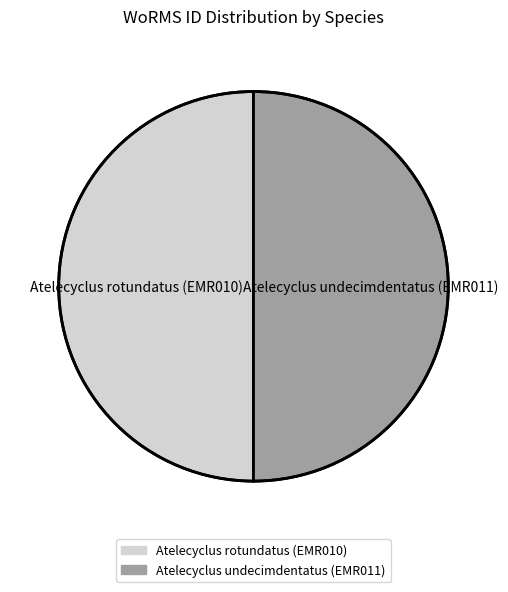

Count the number of slices in the pie.

2